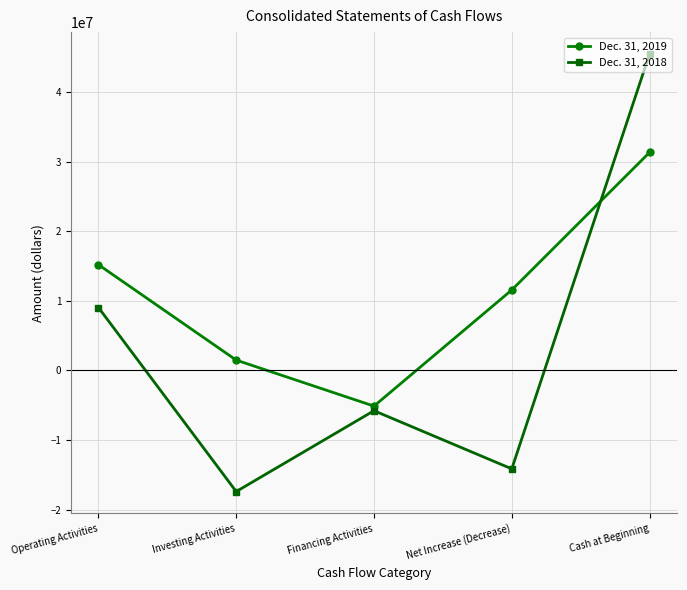

What is the difference between the Dec. 31, 2019 values at Financing Activities and Operating Activities?

20327759